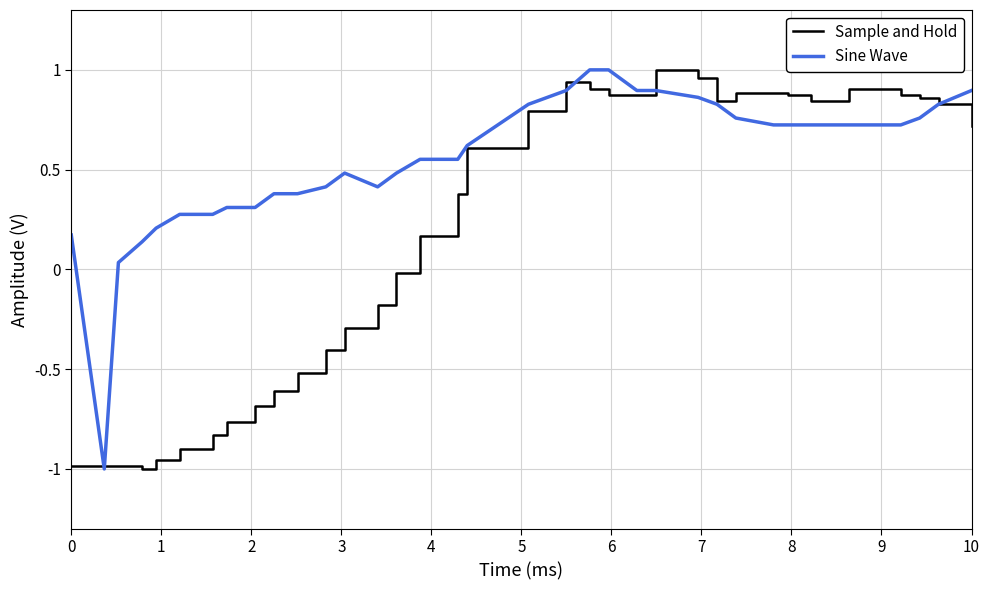

Which series ends up on top after the final intersection of Sample and Hold and Sine Wave?

Sine Wave